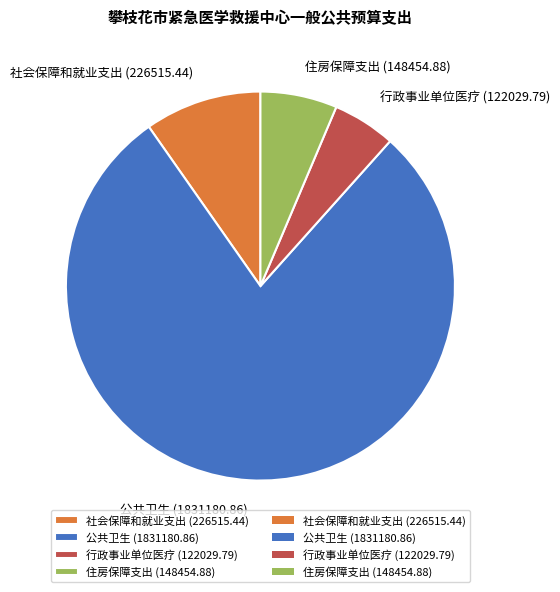

Which category has the biggest portion of the pie?

公共卫生 (1831180.86)